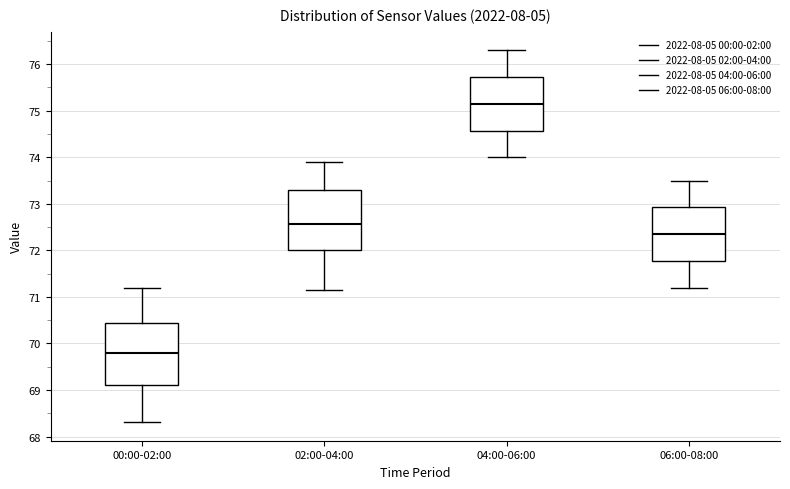

Which box's median line is the highest?

04:00-06:00